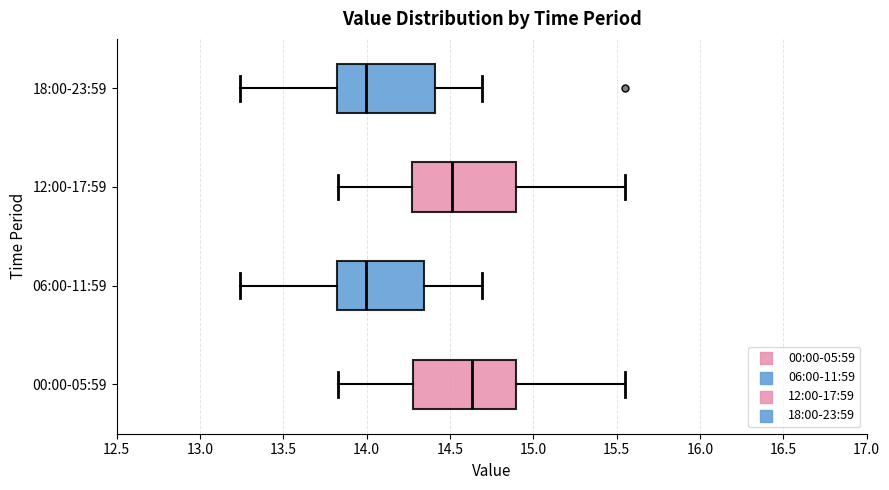

Where does the median line of the box for 18:00-23:59 sit on the x-axis? The values are not printed on the chart, so give them approximately, as read against the axis.

14.00